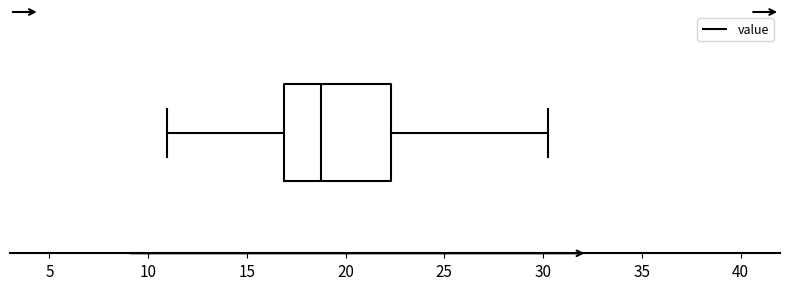

Transcribe this box plot: give where the median line is, the range the box spans, and where the two whiskers end, as read against the x-axis. The values are not printed on the chart, so give them approximately, as read against the axis.

median 19.0, box 17.0 to 22.5, whiskers 11.0 to 30.5